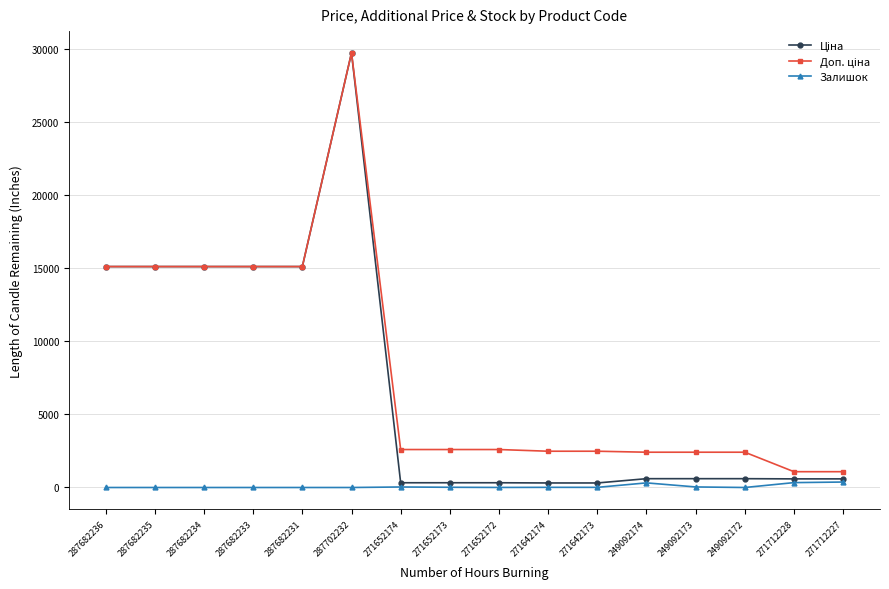

What is the difference between the highest and lowest values at 287682236?

15120.0